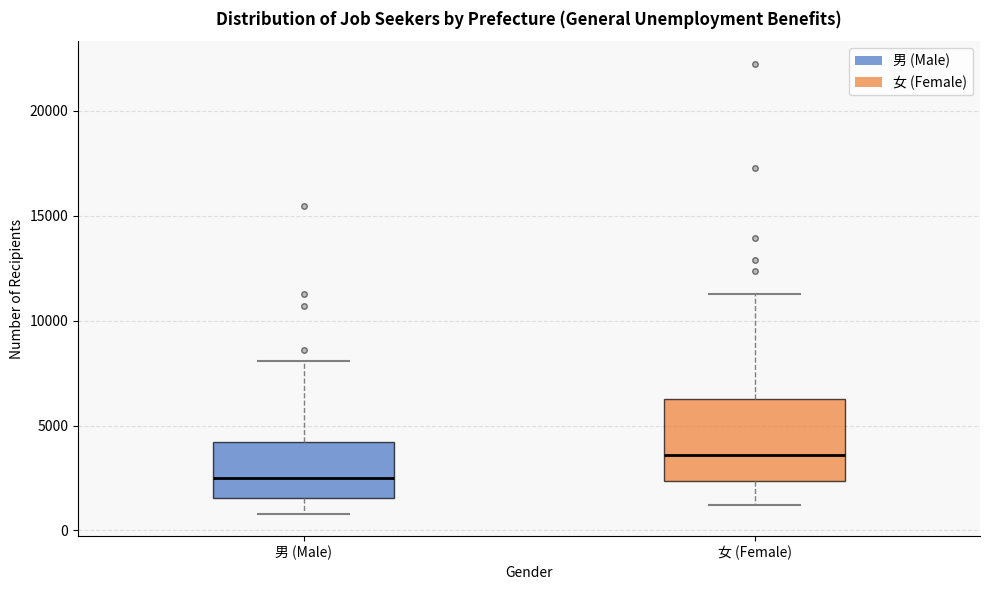

Where does the median line of the box for 女 (Female) sit on the y-axis? The values are not printed on the chart, so give them approximately, as read against the axis.

3500